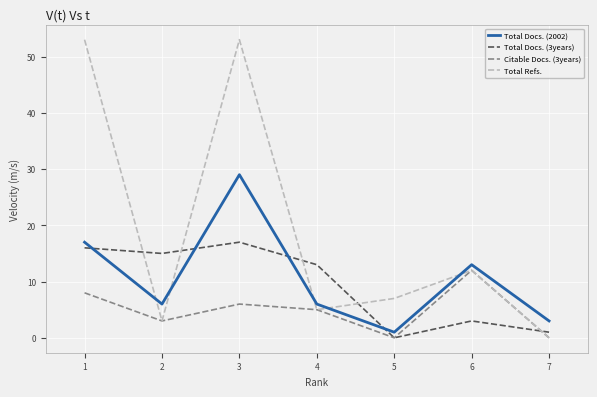

At 3, list the series in order from largest to smallest.

Total Refs., Total Docs. (2002), Total Docs. (3years), Citable Docs. (3years)